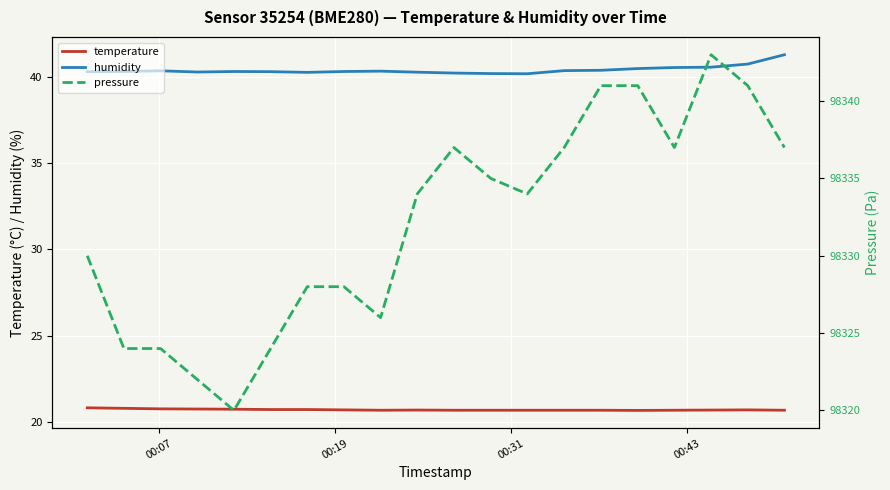

True or false: humidity and temperature intersect in this chart.

False